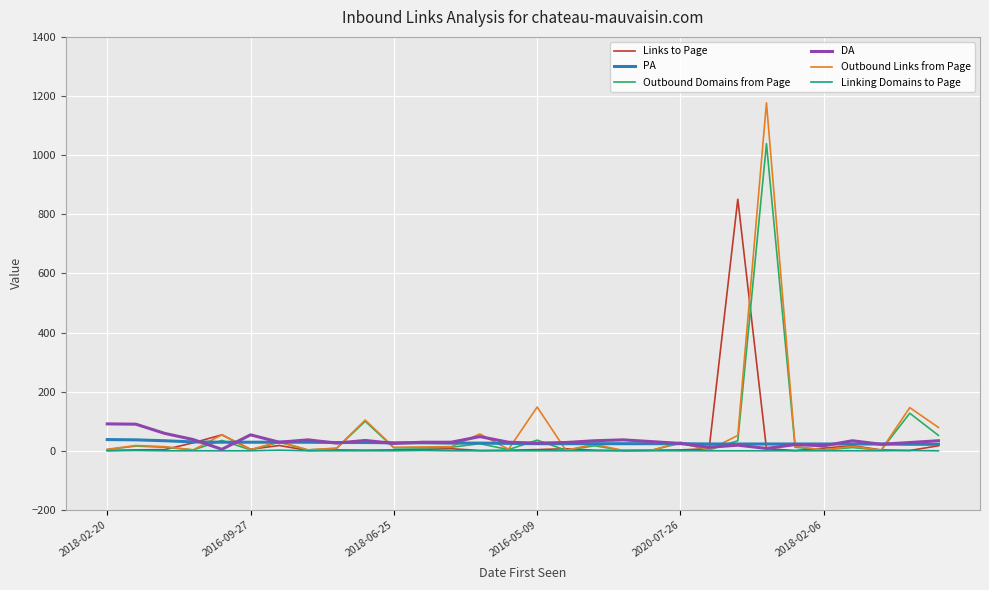

What is the maximum value shown in the chart?

1177